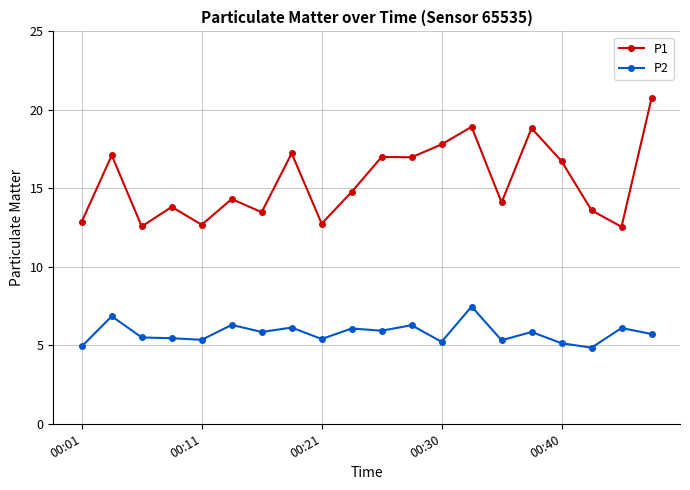

Rank the series by their average value, from highest to lowest.

P1, P2